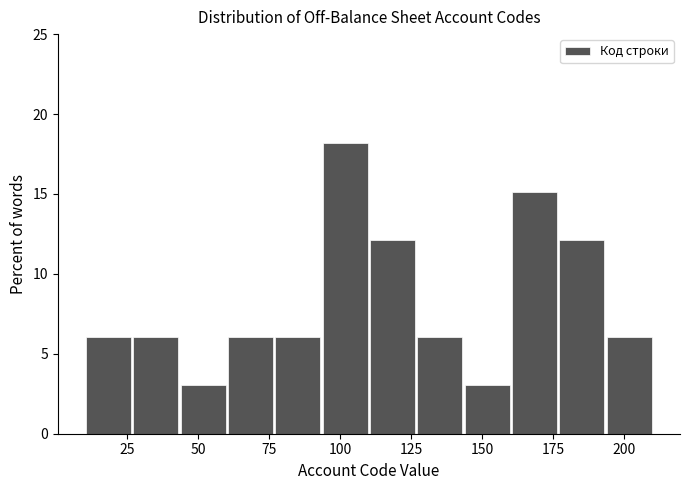

Around what value on the x-axis is the tallest bar? Give the approximate position of its centre, as read against the axis.

100